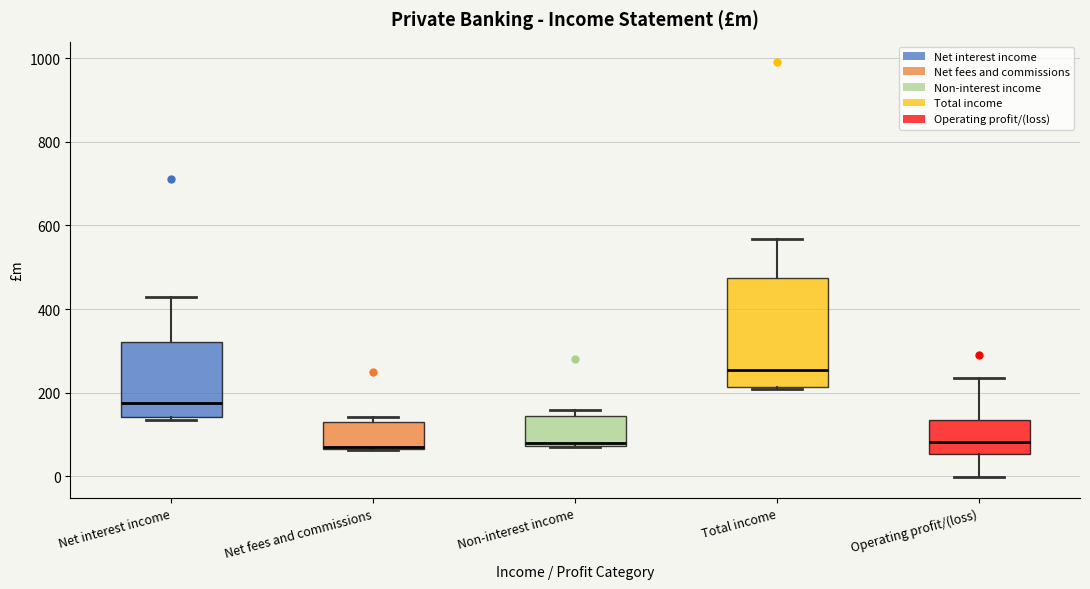

Reading left to right, read every box against the y-axis: the position of its median line, the range the box covers, and the ends of its whiskers. The values are not printed on the chart, so give them approximately, as read against the axis.

Net interest income: median 180, box 140 to 320, whiskers 140 (just below the box's lower edge) to 420
Net fees and commissions: median 80, box 60 to 120, whiskers 60 to 140
Non-interest income: median 80 (just above the box's lower edge), box 80 to 140, whiskers 80 to 160
Total income: median 260, box 220 to 480, whiskers 200 to 560
Operating profit/(loss): median 80, box 60 to 140, whiskers 0 to 240